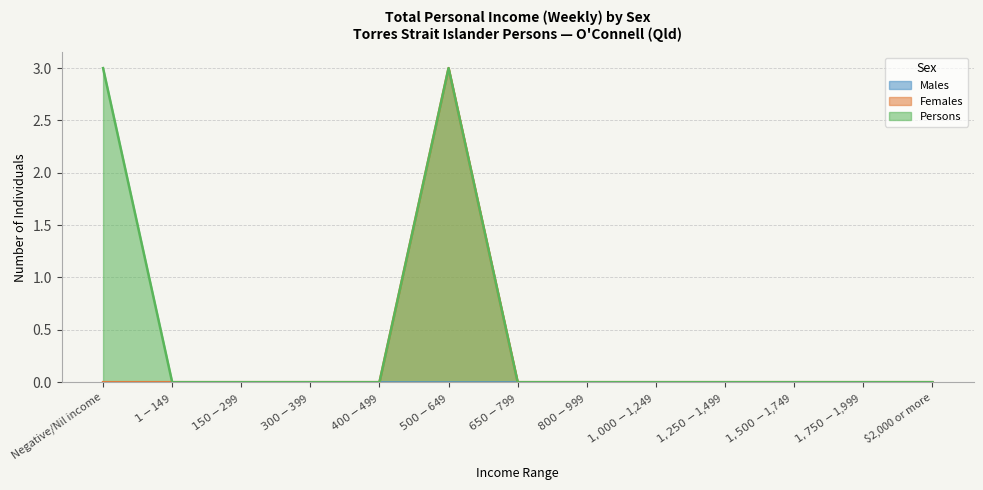

How many positive values does the Females series have?

1